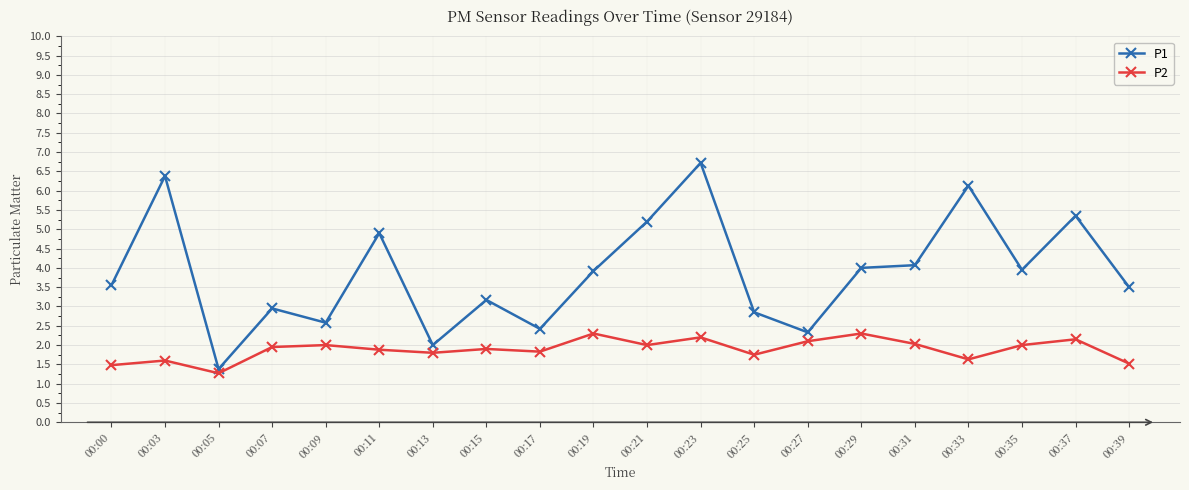

Which label corresponds to the largest value in the chart?

00:23